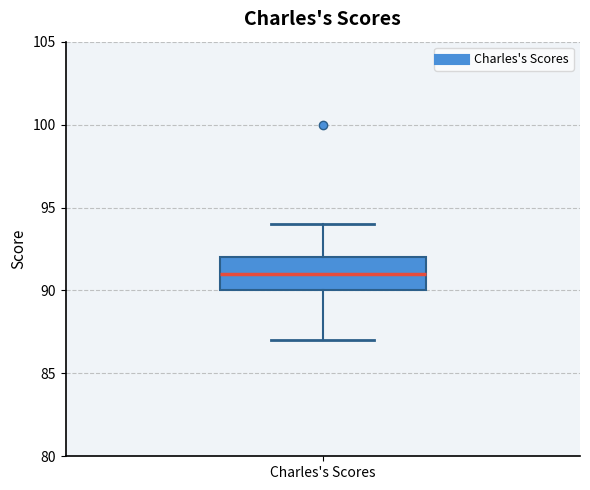

Transcribe this box plot: give where the median line is, the range the box spans, and where the two whiskers end, as read against the y-axis. The values are not printed on the chart, so give them approximately, as read against the axis.

median 91, box 90 to 92, whiskers 87 to 94